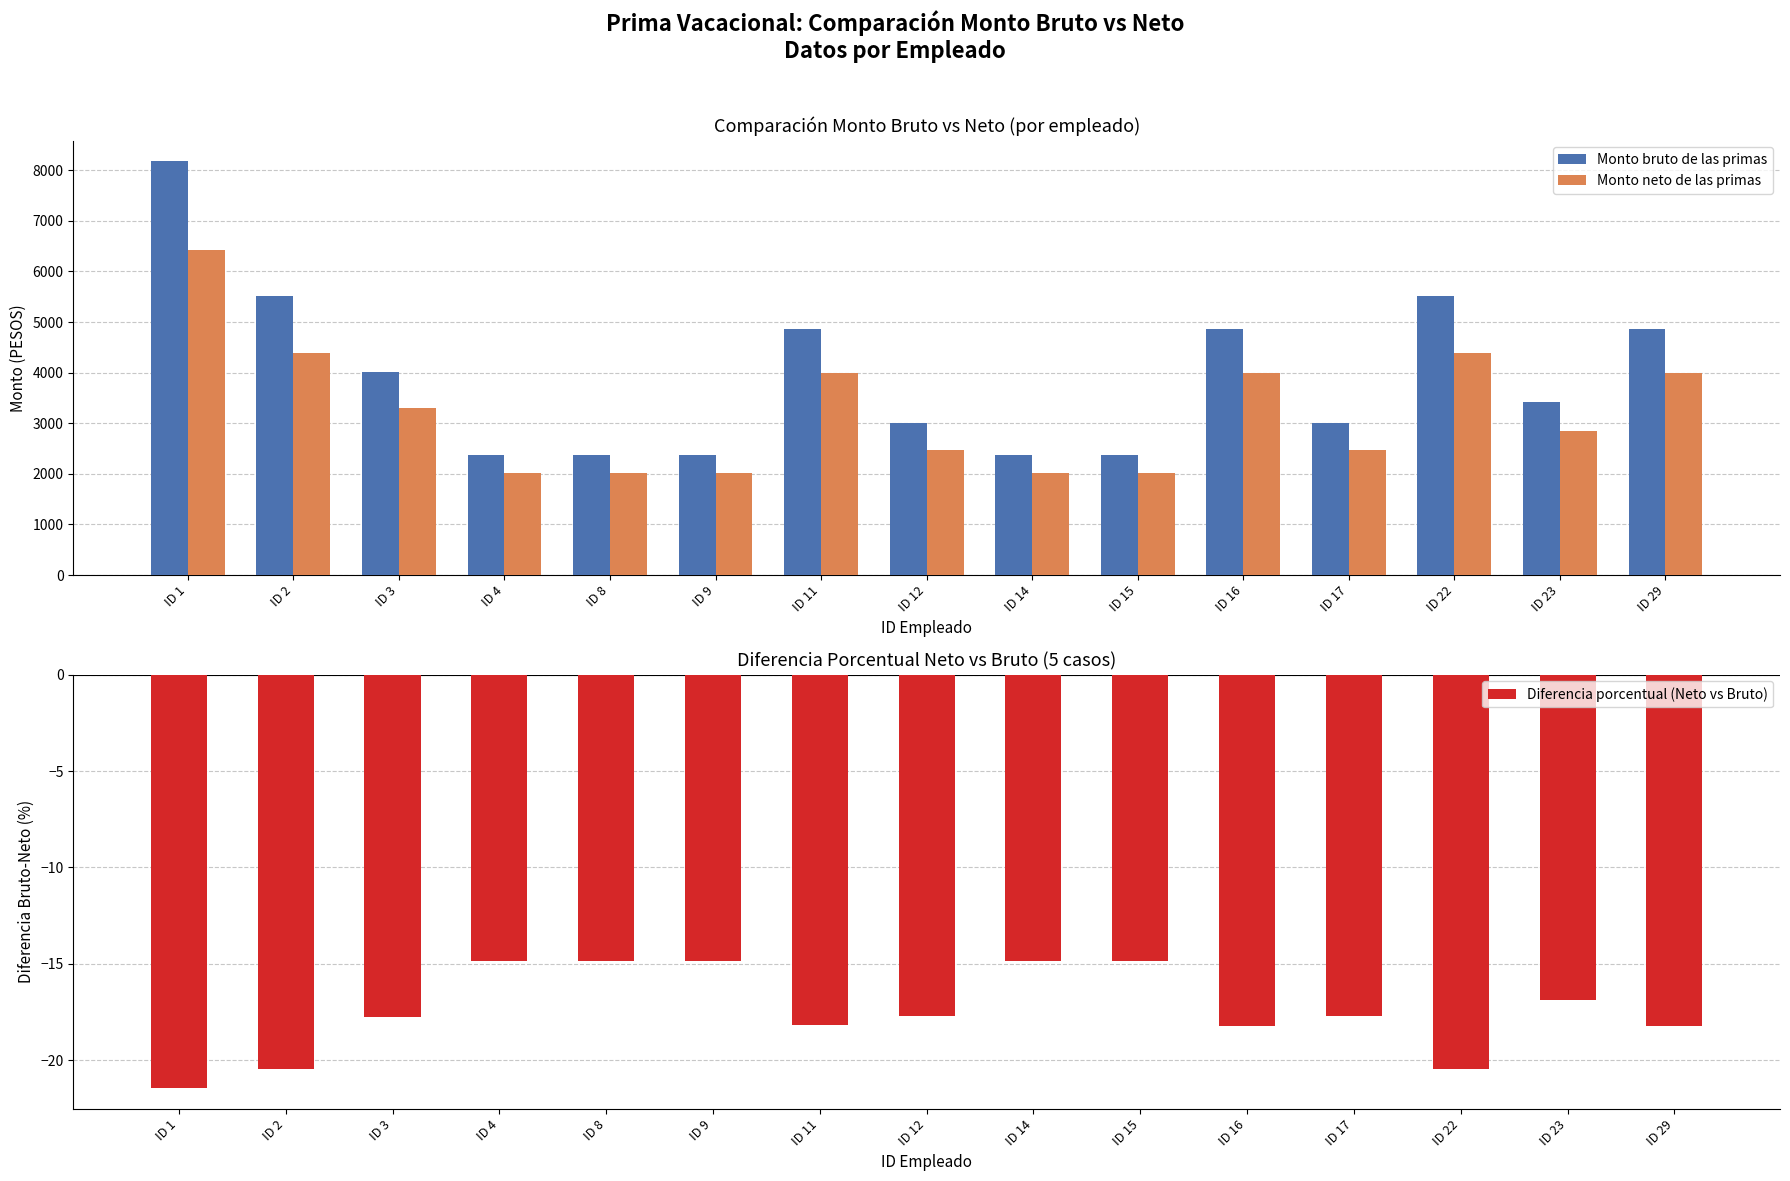

What is the value of the Monto neto de las primas bar at the 4th from the left?

2016.0